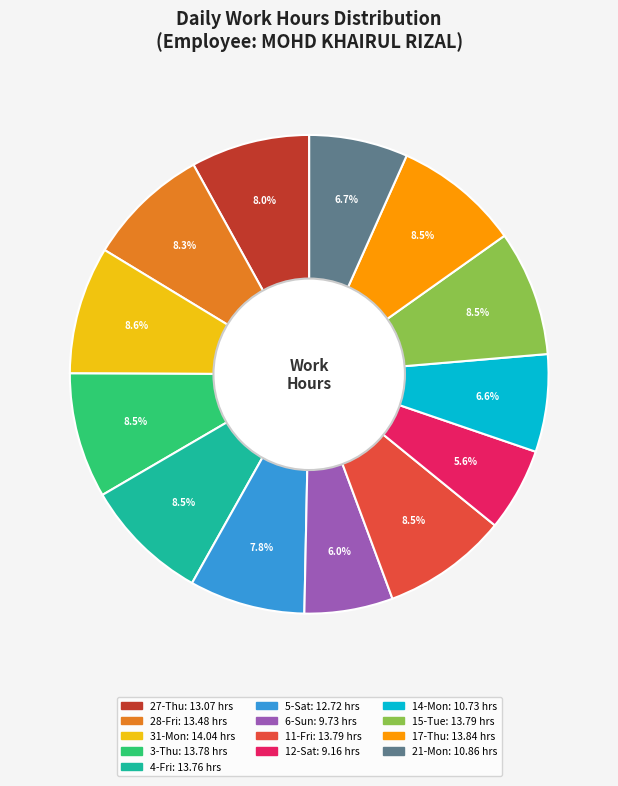

To the nearest percent, what is the combined percentage of 14-Mon and 15-Tue?

15%